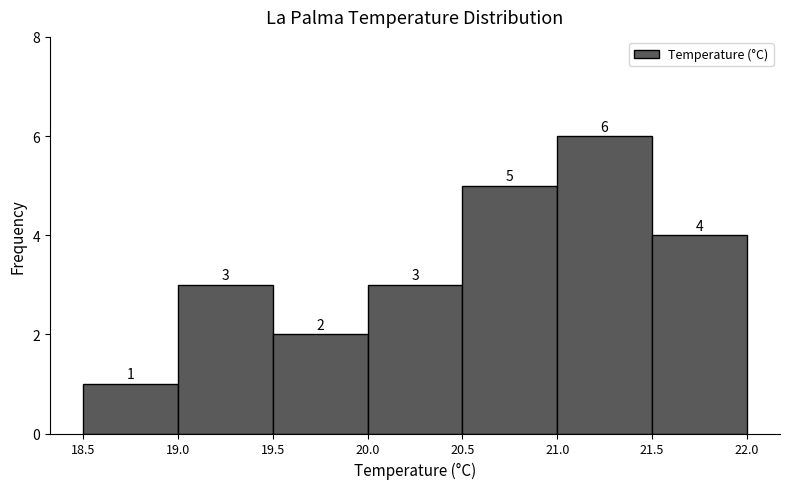

Which range on the x-axis has the tallest bar?

21.0 to 21.5